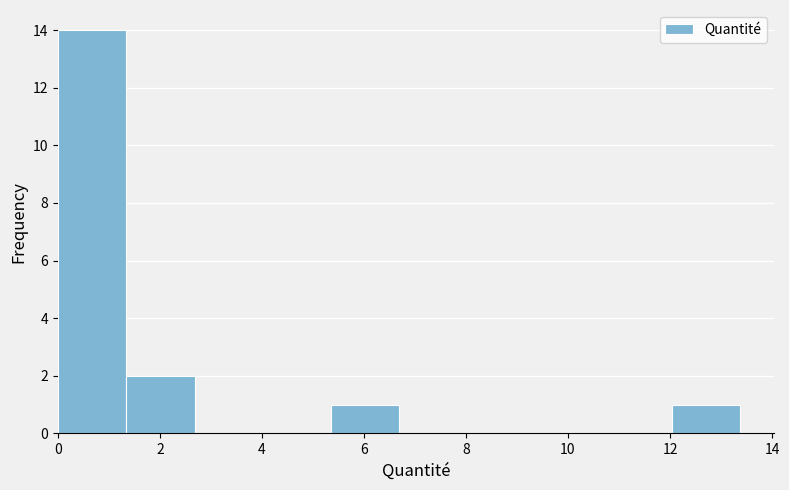

How tall is the bar that spans 12.0 to 13.4 on the x-axis? Neither the bar edges nor the heights are printed on the chart, so give them approximately, as read against the axes.

1